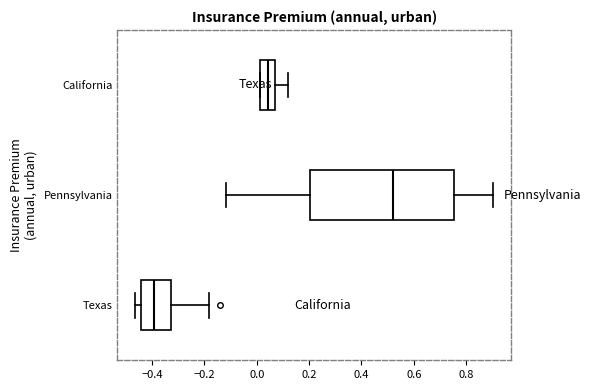

Reading bottom to top, transcribe this box plot: for each box, give where its median line is, the range the box spans, and where its two whiskers end, as read against the x-axis. The values are not printed on the chart, so give them approximately, as read against the axis.

Texas: median -0.40, box -0.44 to -0.32, whiskers -0.46 to -0.18
Pennsylvania: median 0.52, box 0.20 to 0.76, whiskers -0.12 to 0.90
California: median 0.04, box 0.02 to 0.06, whiskers 0.02 to 0.12